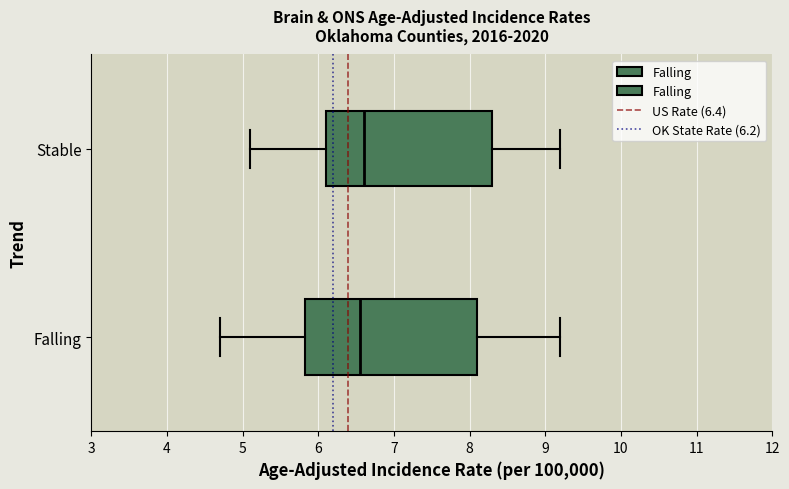

Where does the median line of the box for Falling sit on the x-axis? The values are not printed on the chart, so give them approximately, as read against the axis.

6.6